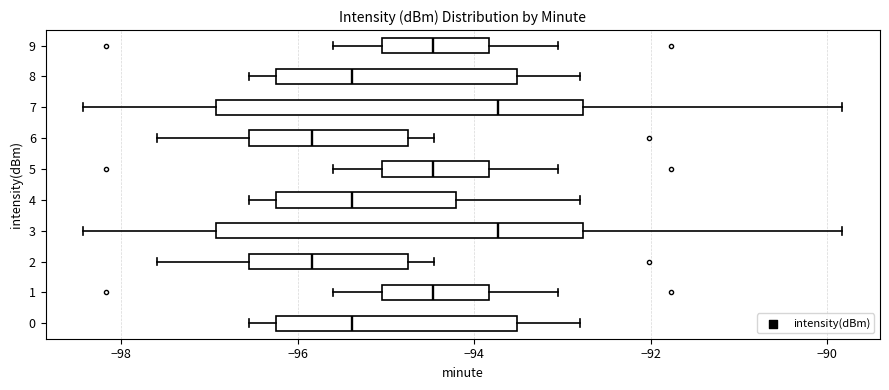

Reading bottom to top, read every box against the x-axis: the position of its median line, the range the box covers, and the ends of its whiskers. The values are not printed on the chart, so give them approximately, as read against the axis.

0: median -95.4, box -96.2 to -93.6, whiskers -96.6 to -92.8
1: median -94.4, box -95.0 to -93.8, whiskers -95.6 to -93.0
2: median -95.8, box -96.6 to -94.8, whiskers -97.6 to -94.4
3: median -93.8, box -97.0 to -92.8, whiskers -98.4 to -89.8
4: median -95.4, box -96.2 to -94.2, whiskers -96.6 to -92.8
5: median -94.4, box -95.0 to -93.8, whiskers -95.6 to -93.0
6: median -95.8, box -96.6 to -94.8, whiskers -97.6 to -94.4
7: median -93.8, box -97.0 to -92.8, whiskers -98.4 to -89.8
8: median -95.4, box -96.2 to -93.6, whiskers -96.6 to -92.8
9: median -94.4, box -95.0 to -93.8, whiskers -95.6 to -93.0